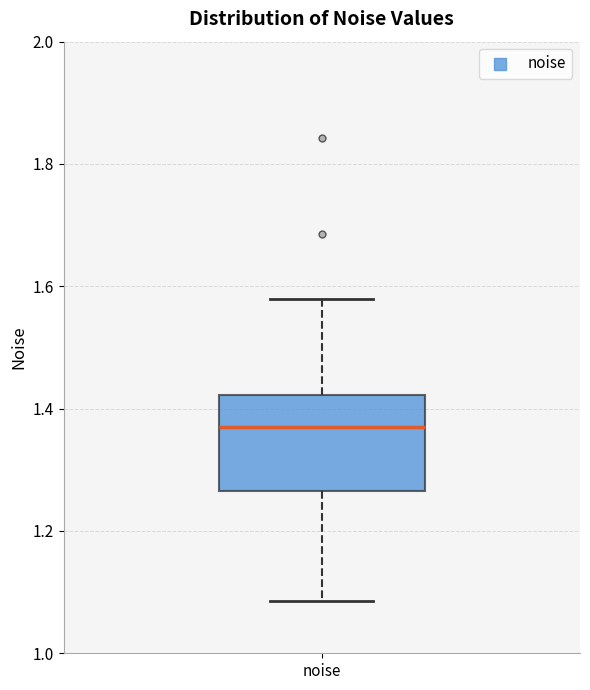

Read this box plot against the y-axis: the position of the median line, the range covered by the box, and the ends of both whiskers. The values are not printed on the chart, so give them approximately, as read against the axis.

median 1.38, box 1.26 to 1.42, whiskers 1.08 to 1.58